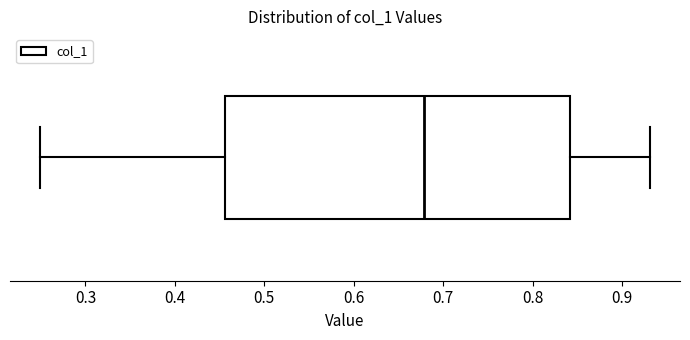

Where does the right whisker of the box end on the x-axis? The values are not printed on the chart, so give them approximately, as read against the axis.

0.93